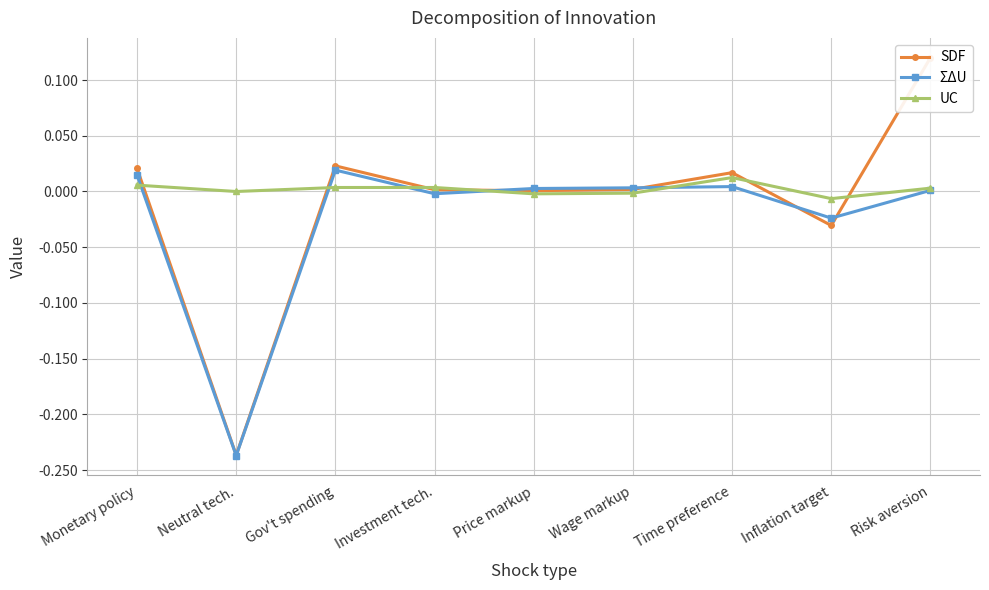

True or false: SDF has more than 0 interior local peaks.

True